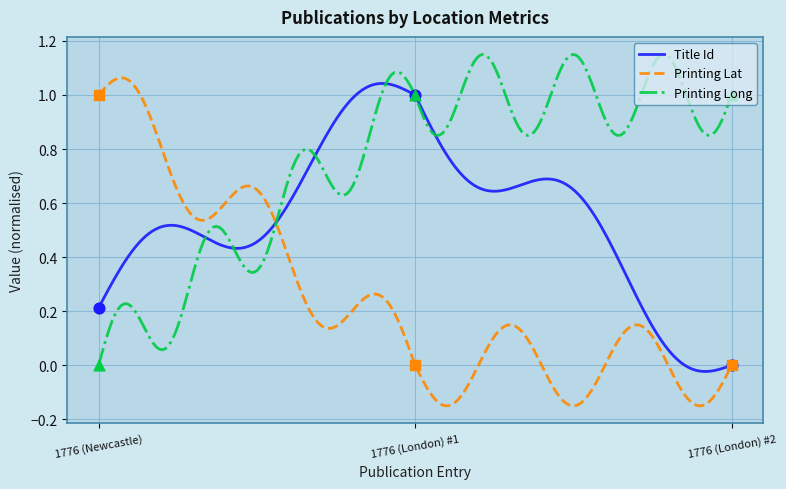

Which series contains the highest Y value?

Title Id